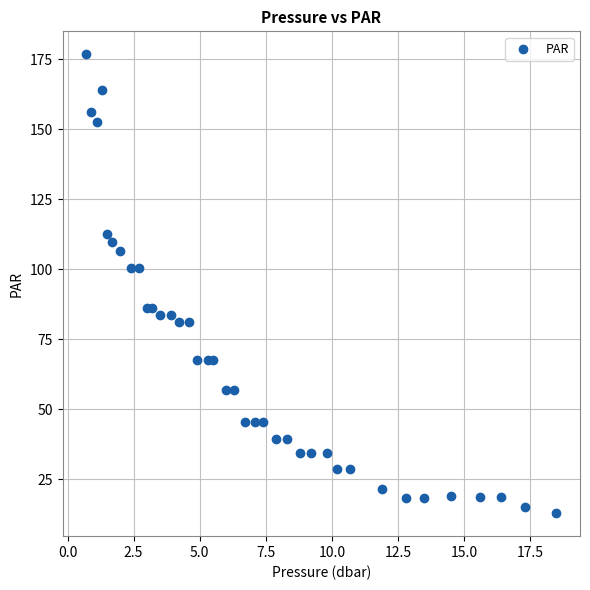

What is the range of Y values (max minus min)?

164.0